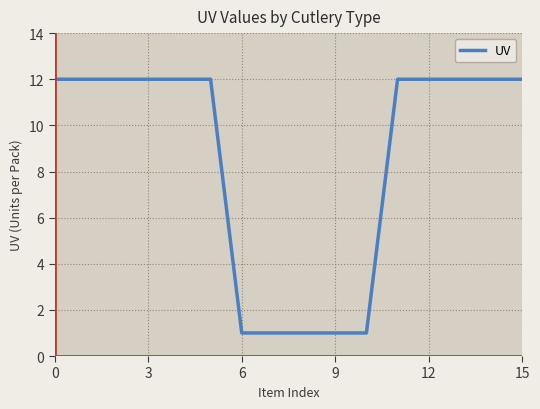

What is the difference between the maximum and minimum values?

11